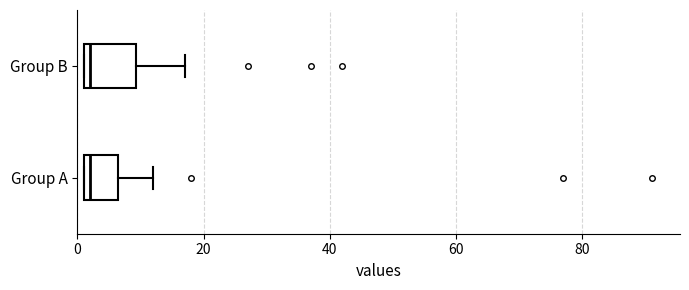

Reading bottom to top, transcribe this box plot: for each box, give where its median line is, the range the box spans, and where its two whiskers end, as read against the x-axis. The values are not printed on the chart, so give them approximately, as read against the axis.

Group A: median 2 (just right of the box's left edge), box 2 to 6, whiskers 2 to 12
Group B: median 2 (just right of the box's left edge), box 2 to 10, whiskers 2 to 18